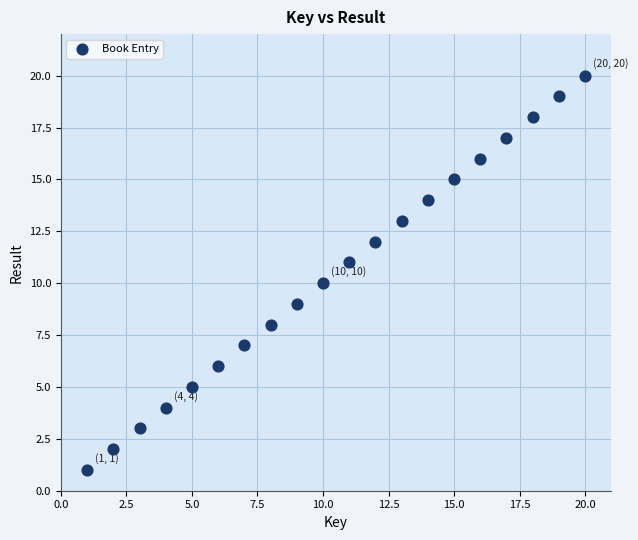

What is the range of X values (max minus min)?

19